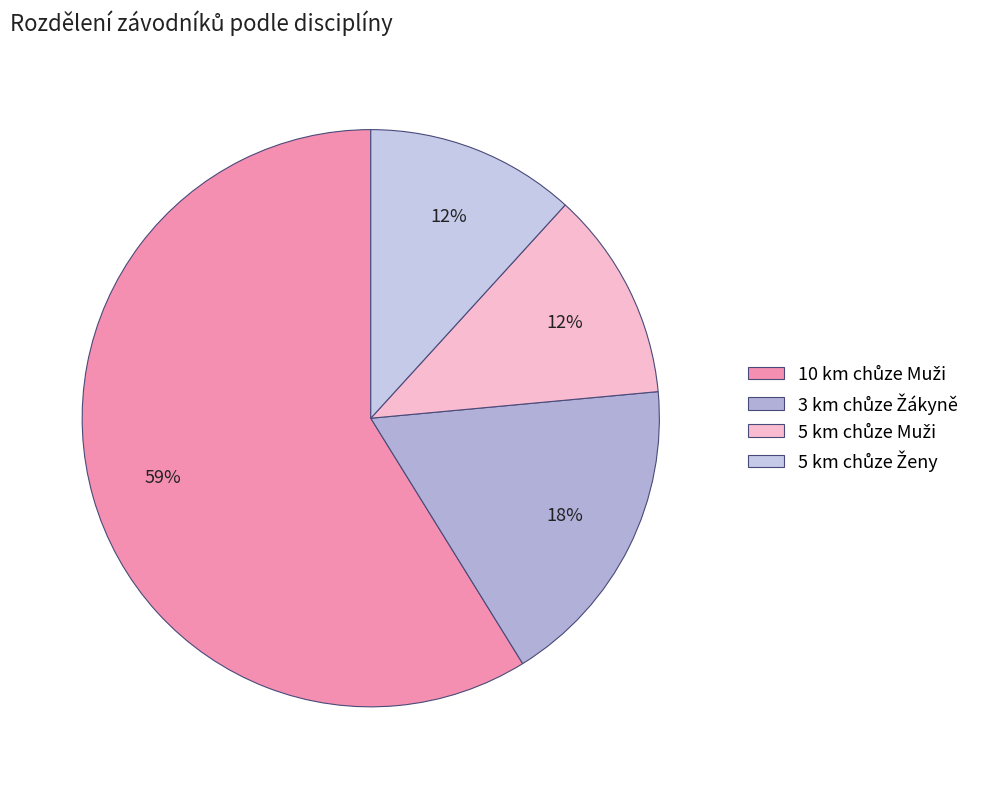

Is 3 km chůze Žákyně the majority of the pie?

No